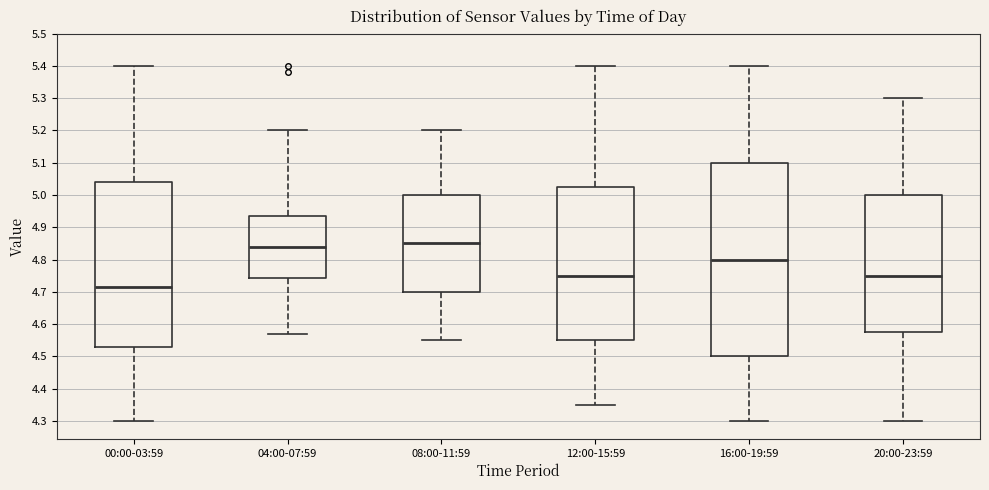

Which box is the tallest, from its lower edge to its upper edge?

16:00-19:59